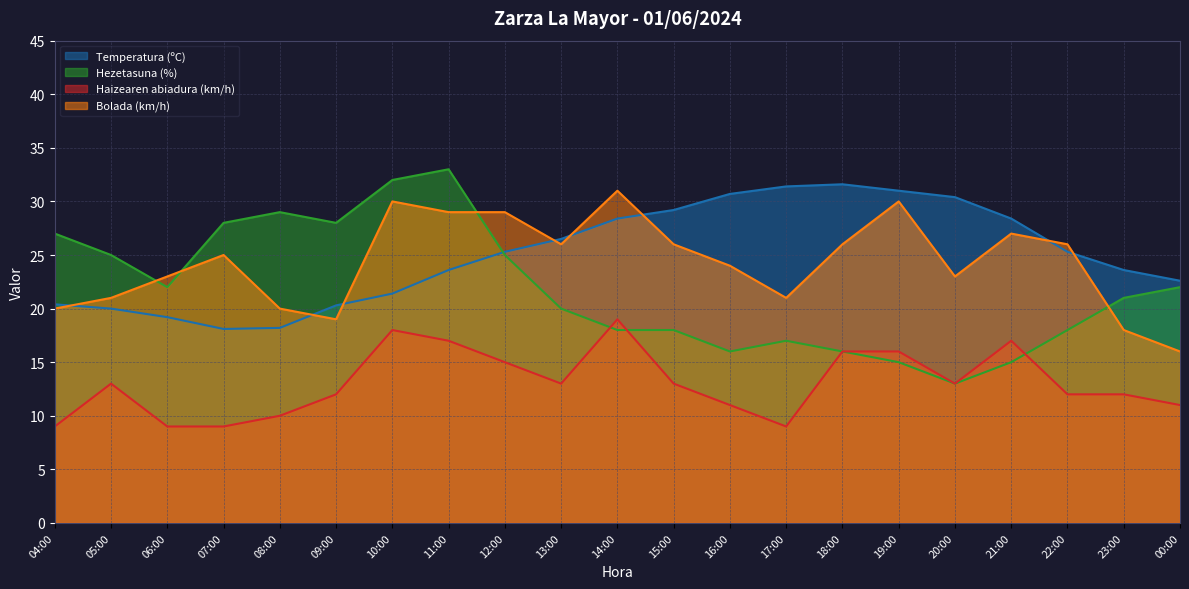

Rank the series at 06:00 from highest to lowest value.

Bolada (km/h), Hezetasuna (%), Temperatura (ºC), Haizearen abiadura (km/h)